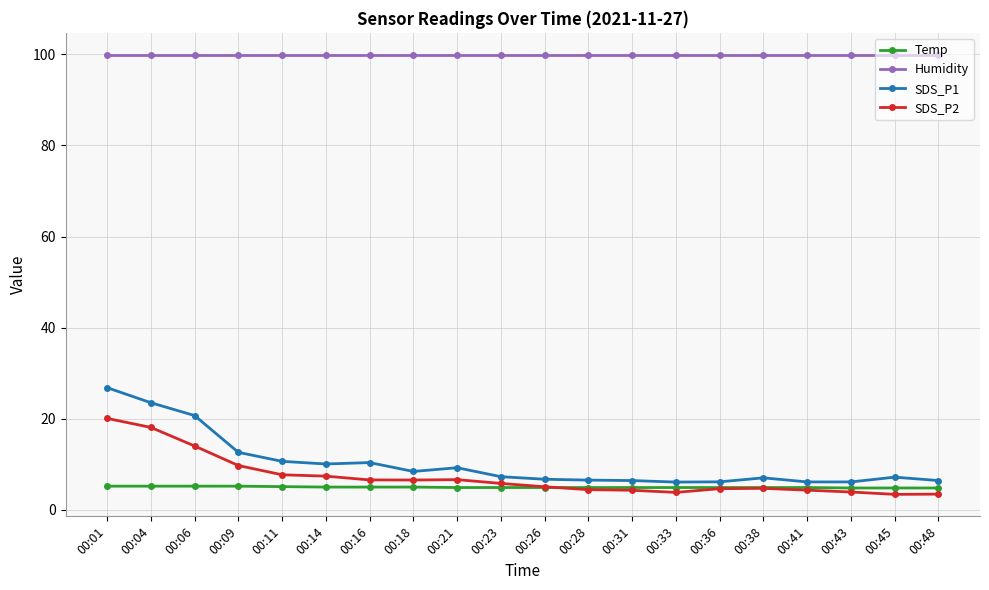

What is the lowest value of the SDS_P1 series?

6.1